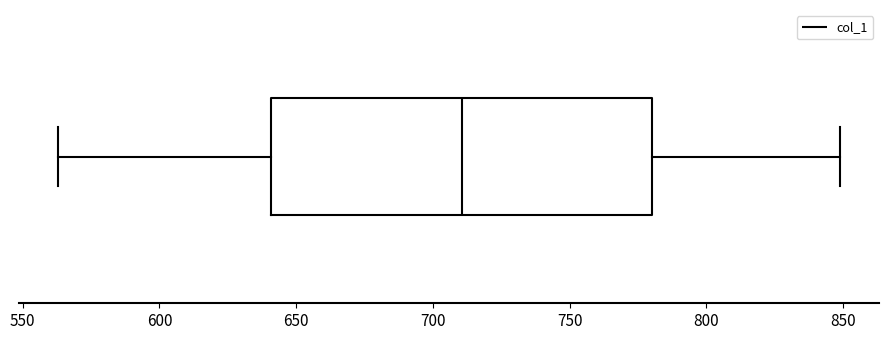

Transcribe this box plot: give where the median line is, the range the box spans, and where the two whiskers end, as read against the x-axis. The values are not printed on the chart, so give them approximately, as read against the axis.

median 710, box 640 to 780, whiskers 565 to 850